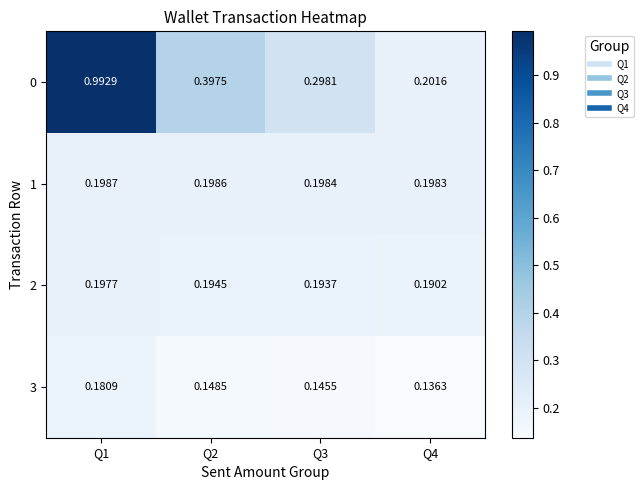

Is the value of 0 at Q2 greater than the value of 1 at Q4?

Yes